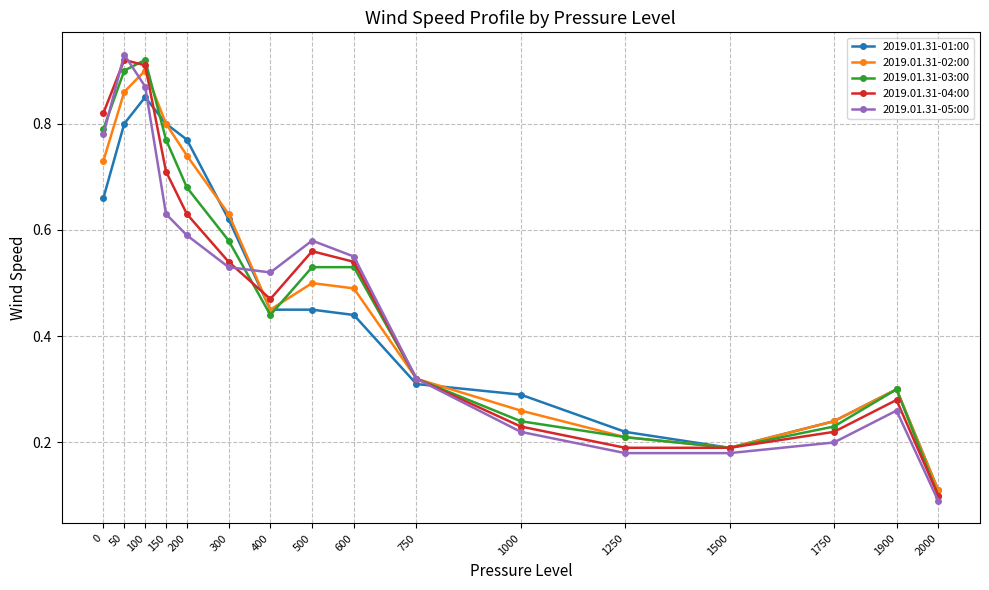

Which category has the lowest value in the 2019.01.31-05:00 series?

2000